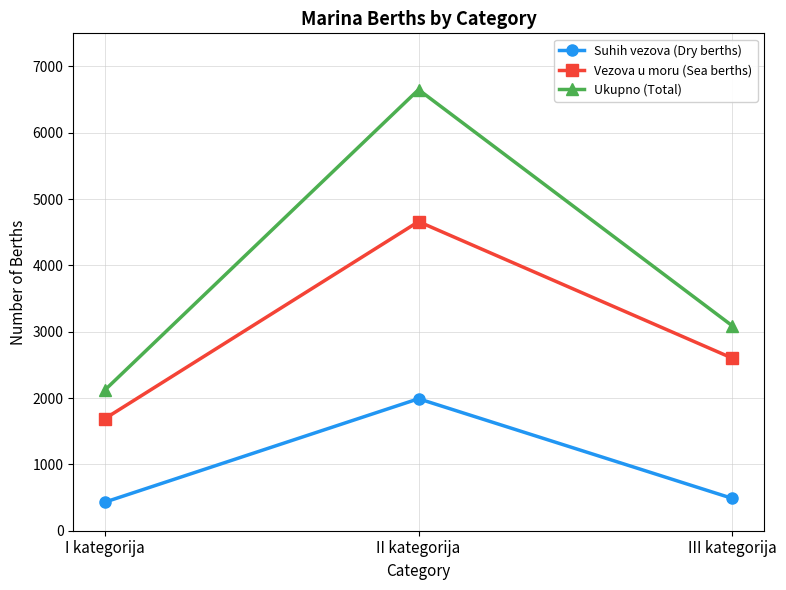

What is the value of the Suhih vezova (Dry berths) point at the 2nd from the left?

1990